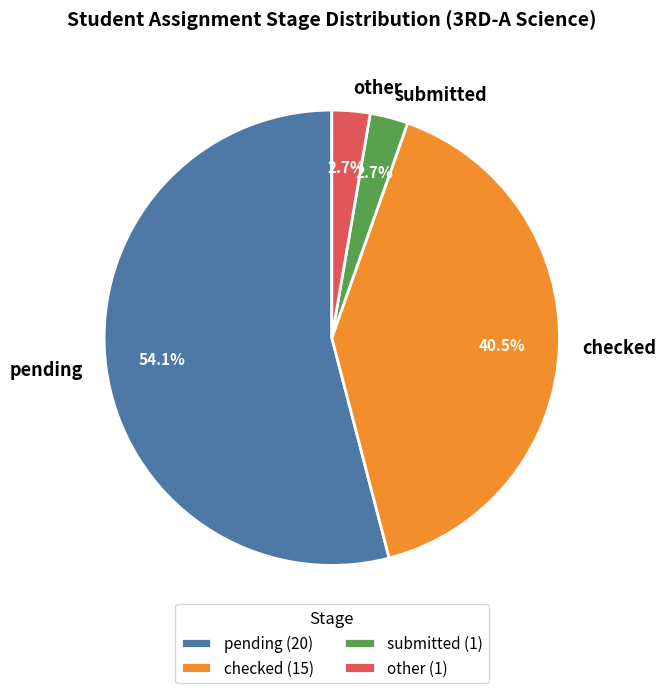

Which has a higher value, pending or checked?

pending